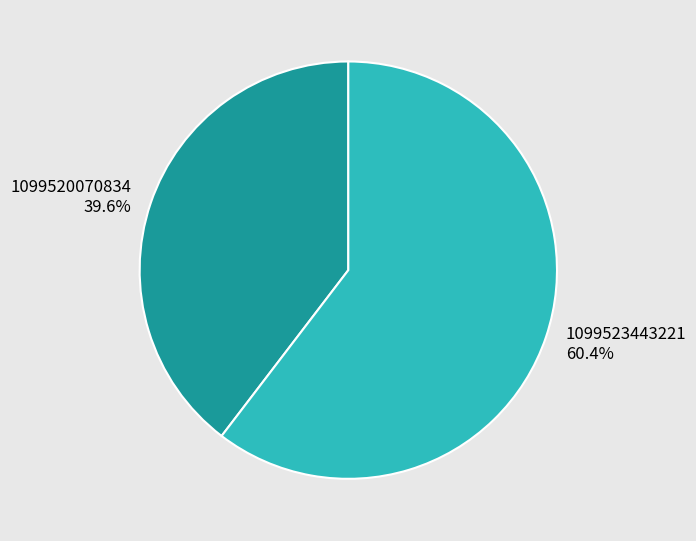

True or false: 1099520070834 accounts for 40% of the total.

True